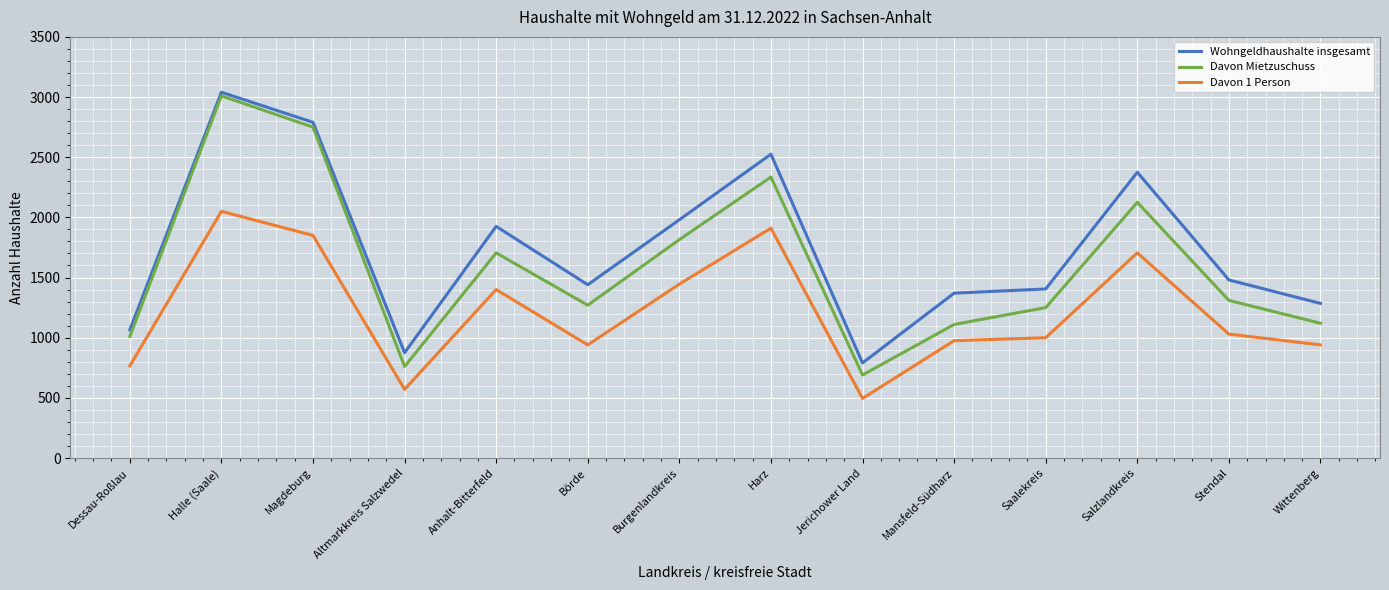

Which label corresponds to the largest value in the chart?

Halle (Saale)